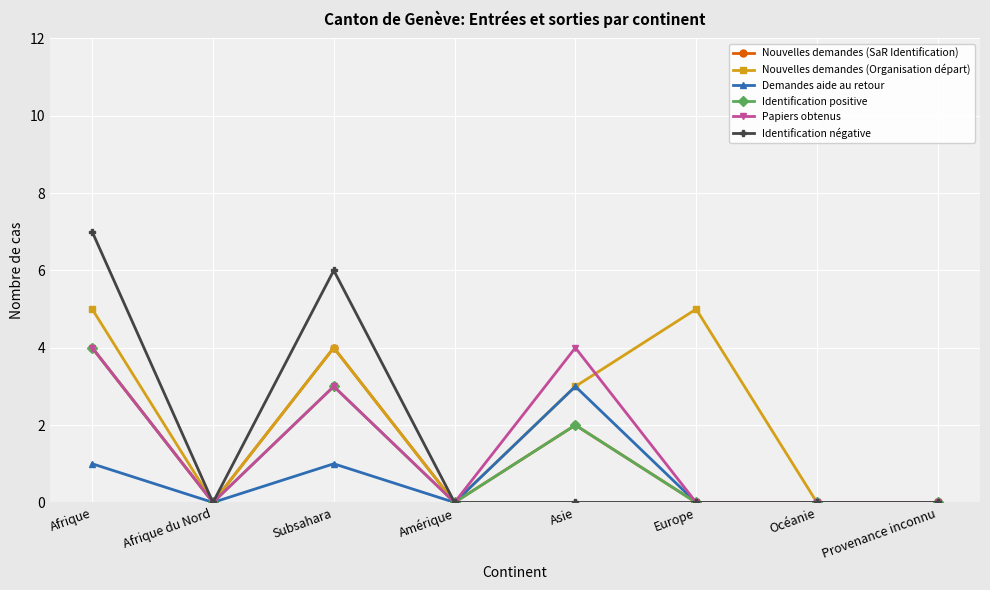

Where is the first local minimum for Papiers obtenus?

Afrique du Nord